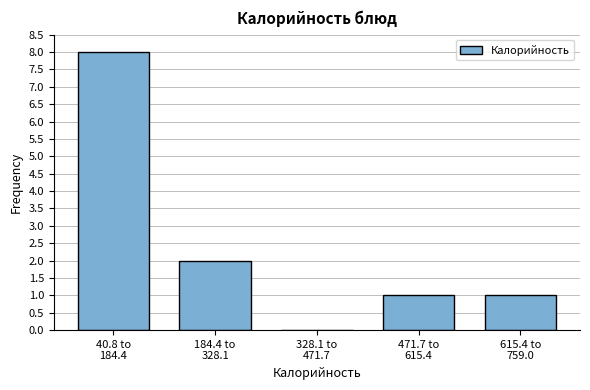

What is the greatest value displayed?

8